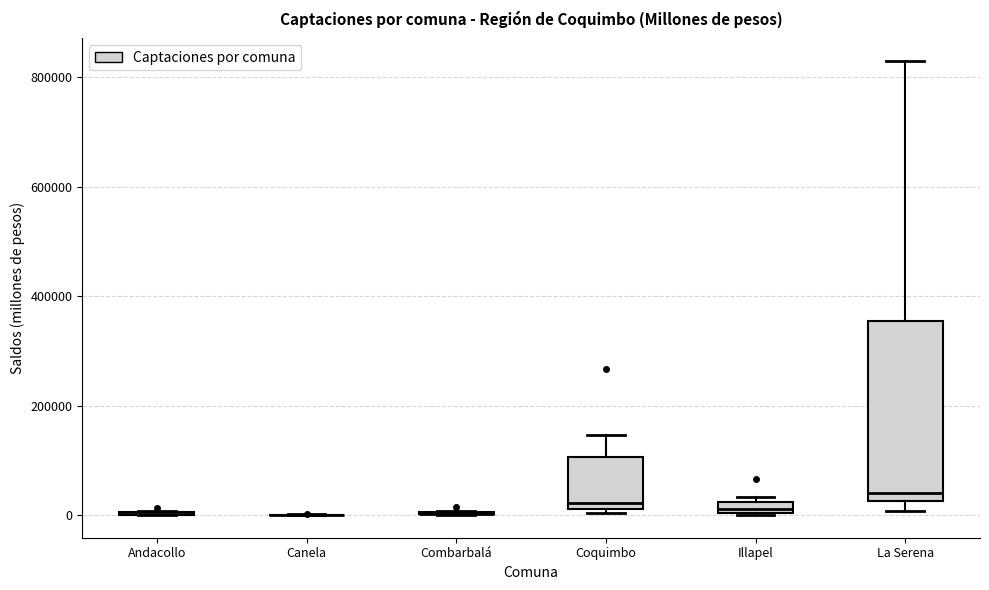

Comparing the boxes themselves (not the whiskers), which one is the tallest?

La Serena